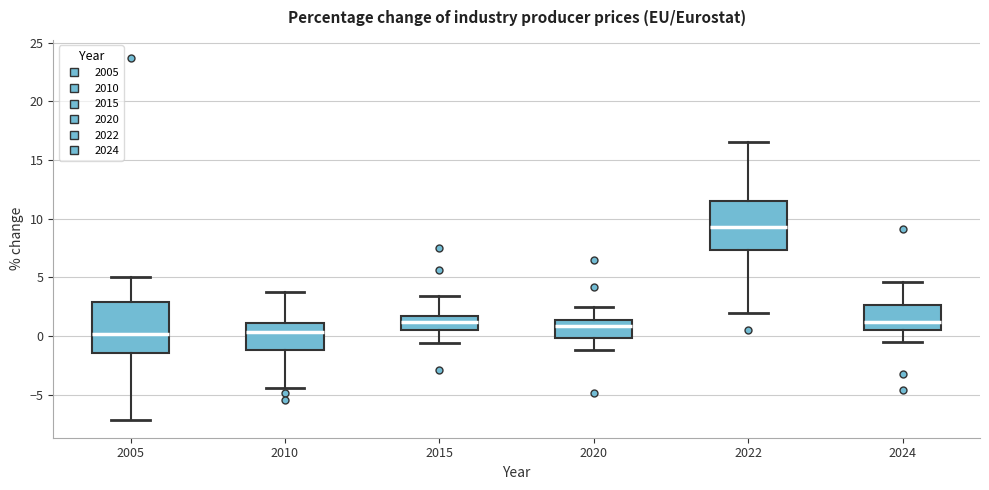

Reading left to right, transcribe this box plot: for each box, give where its median line is, the range the box spans, and where its two whiskers end, as read against the y-axis. The values are not printed on the chart, so give them approximately, as read against the axis.

2005: median 0.0, box -1.5 to 3.0, whiskers -7.0 to 5.0
2010: median 0.5, box -1.0 to 1.0, whiskers -4.5 to 4.0
2015: median 1.0, box 0.5 to 2.0, whiskers -0.5 to 3.5
2020: median 1.0, box 0.0 to 1.5, whiskers -1.0 to 2.5
2022: median 9.5, box 7.5 to 11.5, whiskers 2.0 to 16.5
2024: median 1.0, box 0.5 to 2.5, whiskers -0.5 to 4.5